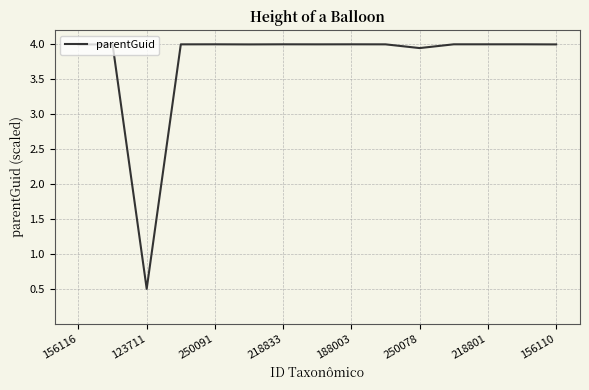

What is the minimum value shown in the chart?

0.5